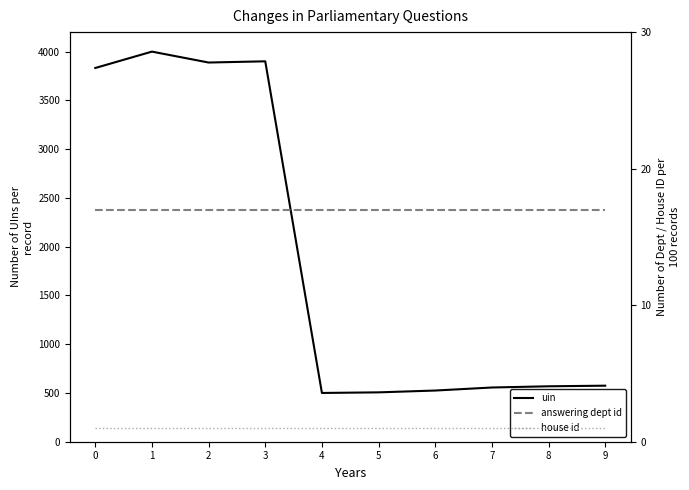

What are all the series names shown in the legend?

uin, answering dept id, house id